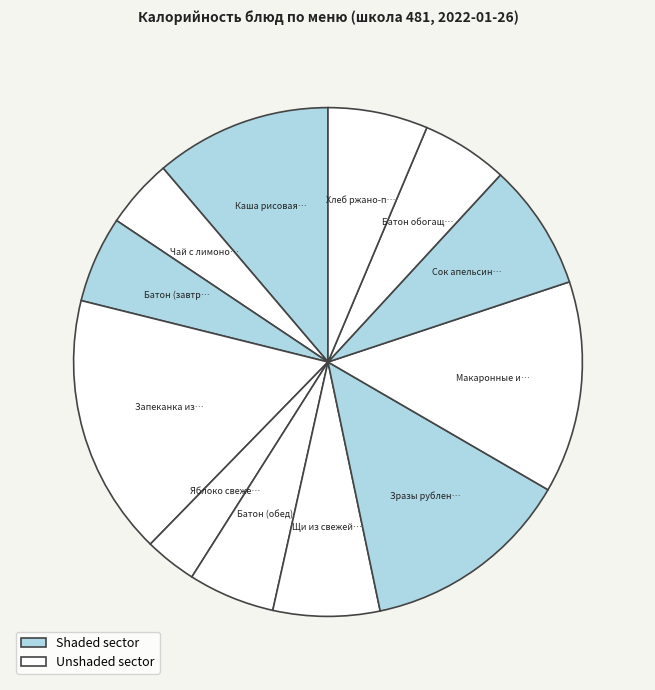

What is the largest slice in the pie chart?

Запеканка из творога